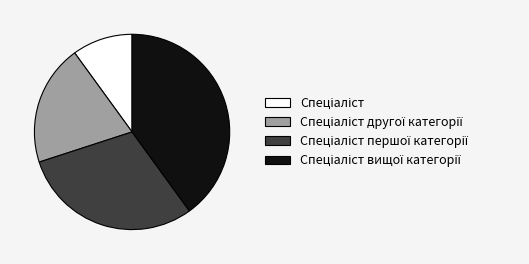

Does any single category account for the majority?

No